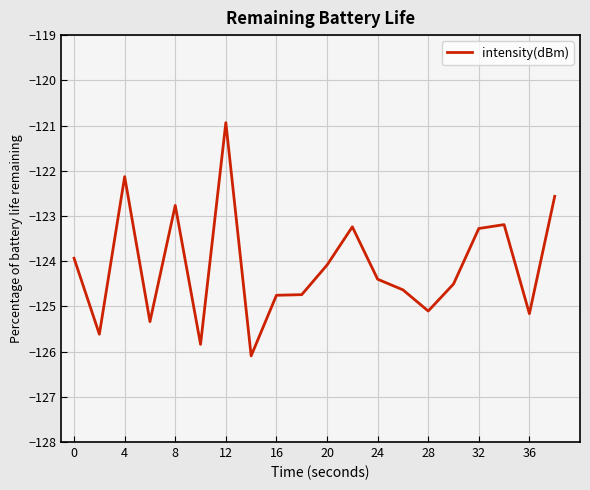

What is the average value?

-124.1